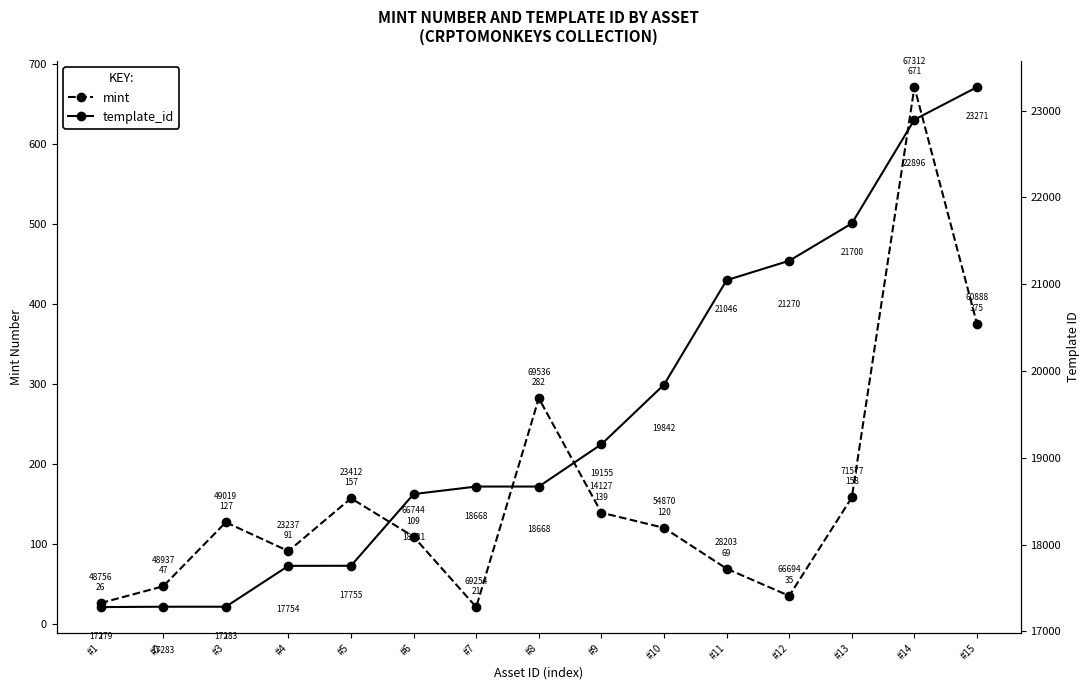

What is the difference between the highest and lowest values at #14?

22225